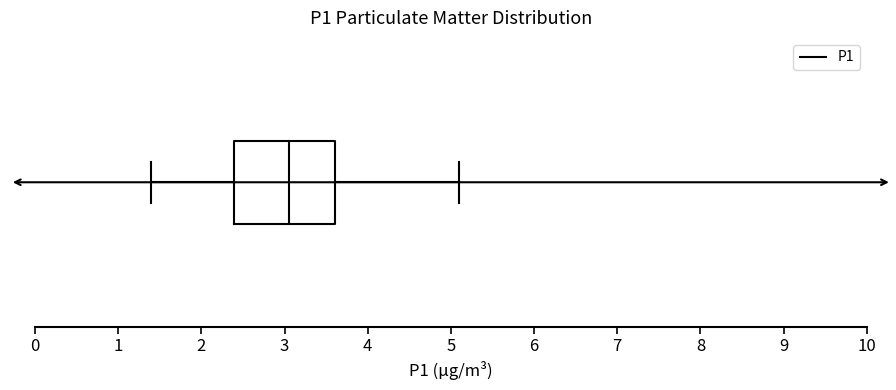

Where does the left whisker of the box end on the x-axis? The values are not printed on the chart, so give them approximately, as read against the axis.

1.4